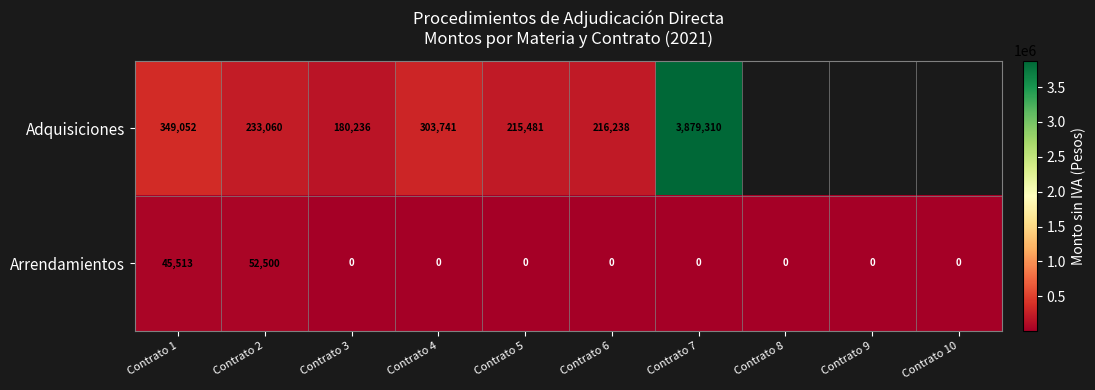

How many values in the Arrendamientos series exceed 0?

2